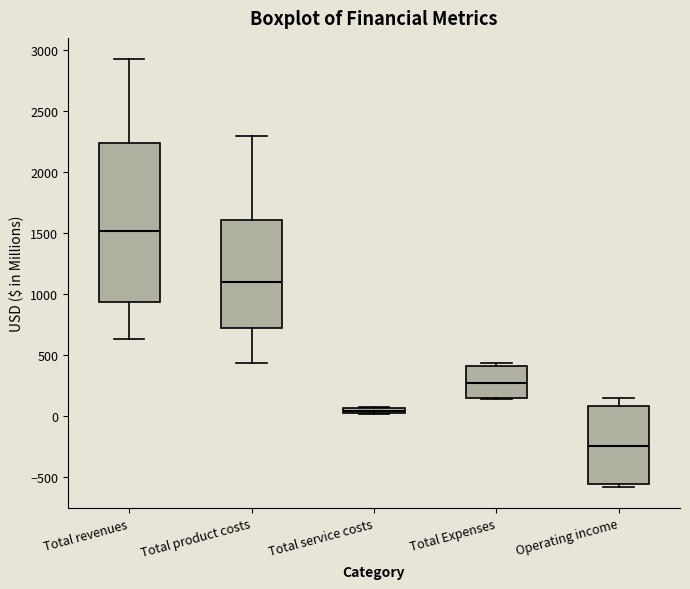

Comparing the boxes themselves (not the whiskers), which one is the tallest?

Total revenues